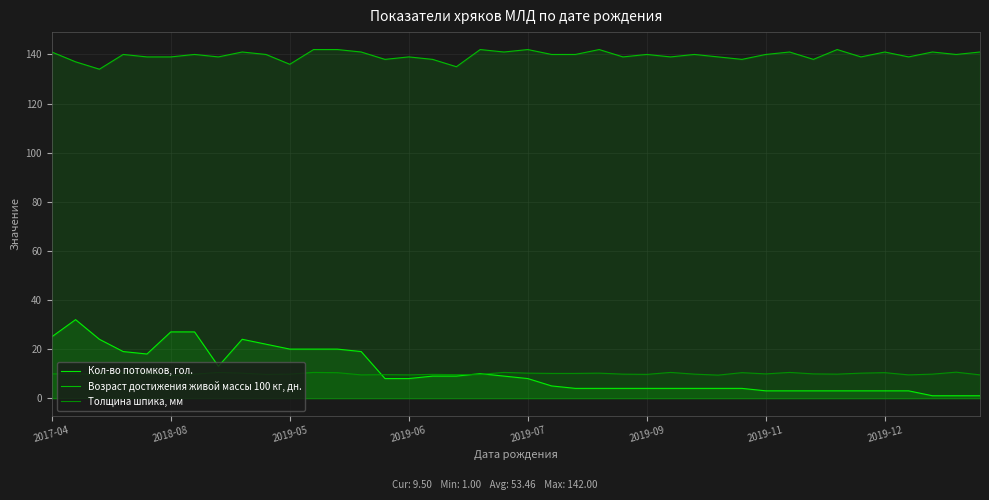

What is the smallest value displayed?

1.0